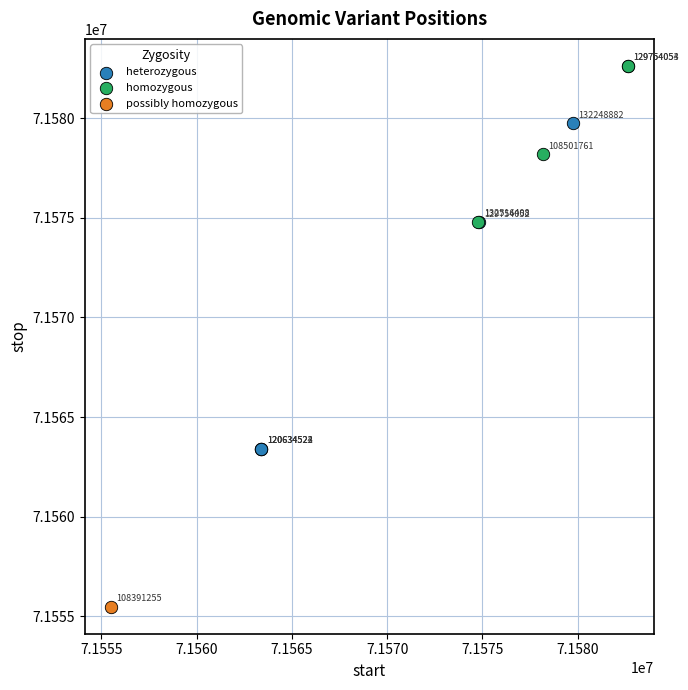

What are all the series names shown in the legend?

heterozygous, homozygous, possibly homozygous